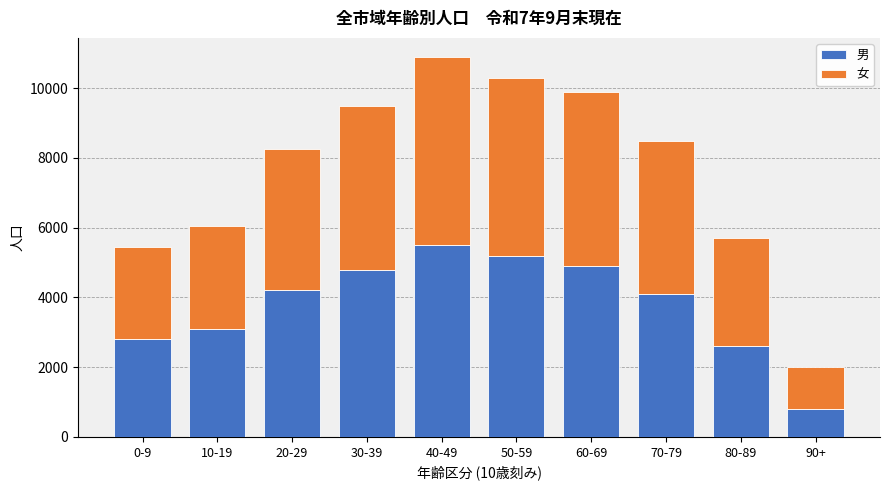

Reading left to right, list the values for the 男 series.

2800	3100	4200	4800	5500	5200	4900	4100	2600	800